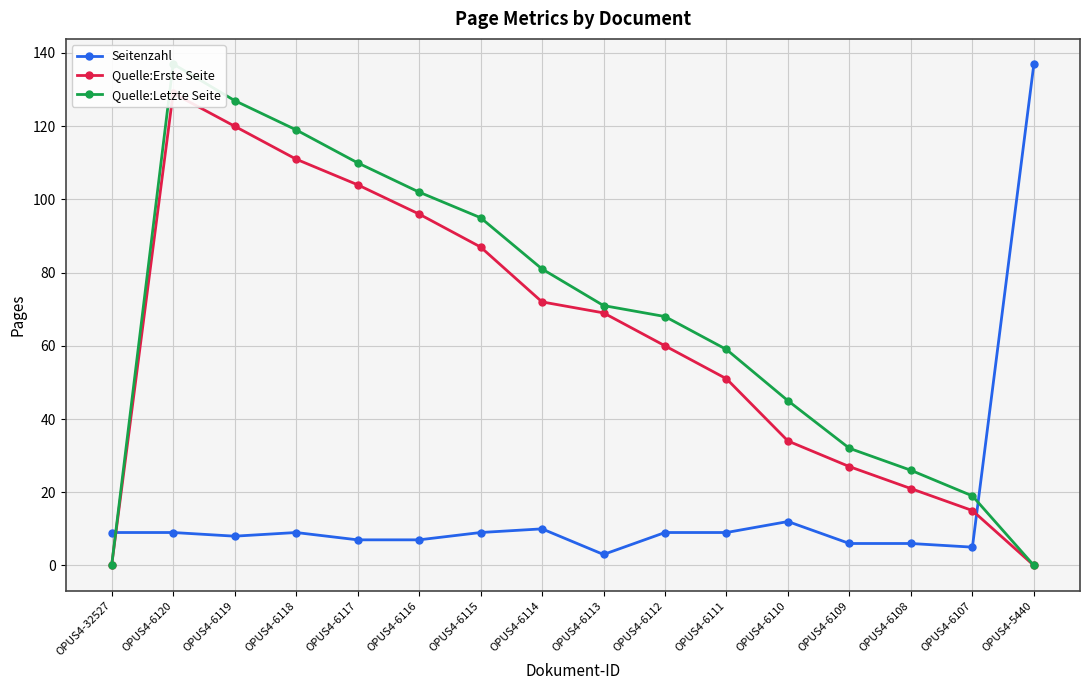

True or false: Quelle:Erste Seite and Quelle:Letzte Seite intersect in this chart.

False